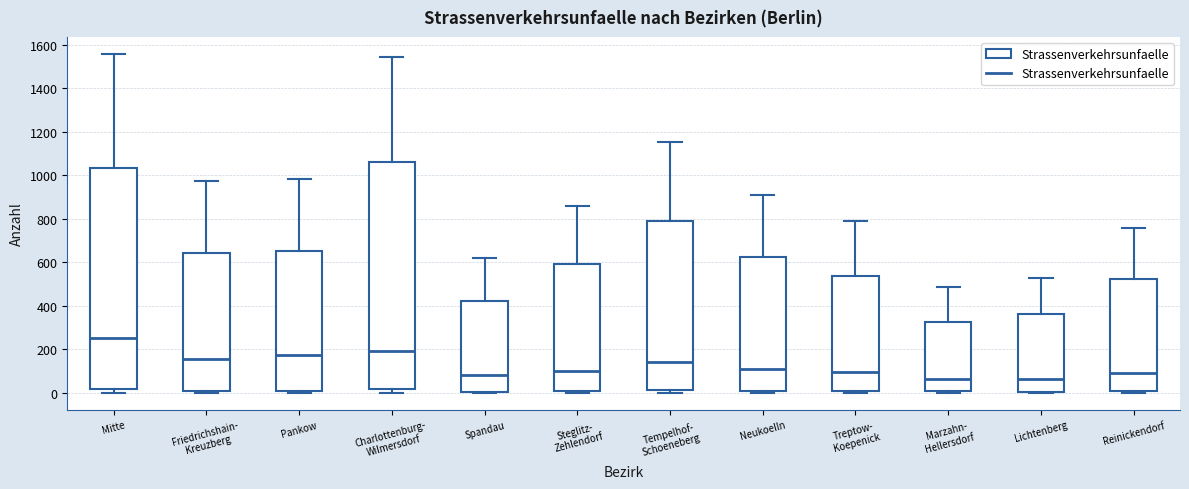

Reading left to right, transcribe this box plot: for each box, give where its median line is, the range the box spans, and where its two whiskers end, as read against the y-axis. The values are not printed on the chart, so give them approximately, as read against the axis.

Mitte: median 260, box 20 to 1040, whiskers 0 to 1560
Friedrichshain- Kreuzberg: median 160, box 20 to 640, whiskers 0 to 980
Pankow: median 180, box 0 to 660, whiskers 0 (just below the box's lower edge) to 980
Charlottenburg- Wilmersdorf: median 200, box 20 to 1060, whiskers 0 to 1540
Spandau: median 80, box 0 to 420, whiskers 0 to 620
Steglitz- Zehlendorf: median 100, box 0 to 600, whiskers 0 (just below the box's lower edge) to 860
Tempelhof- Schoeneberg: median 140, box 20 to 780, whiskers 0 to 1160
Neukoelln: median 120, box 0 to 620, whiskers 0 (just below the box's lower edge) to 900
Treptow- Koepenick: median 100, box 20 to 540, whiskers 0 to 780
Marzahn- Hellersdorf: median 60, box 0 to 320, whiskers 0 (just below the box's lower edge) to 480
Lichtenberg: median 60, box 0 to 360, whiskers 0 (just below the box's lower edge) to 540
Reinickendorf: median 100, box 0 to 520, whiskers 0 (just below the box's lower edge) to 760